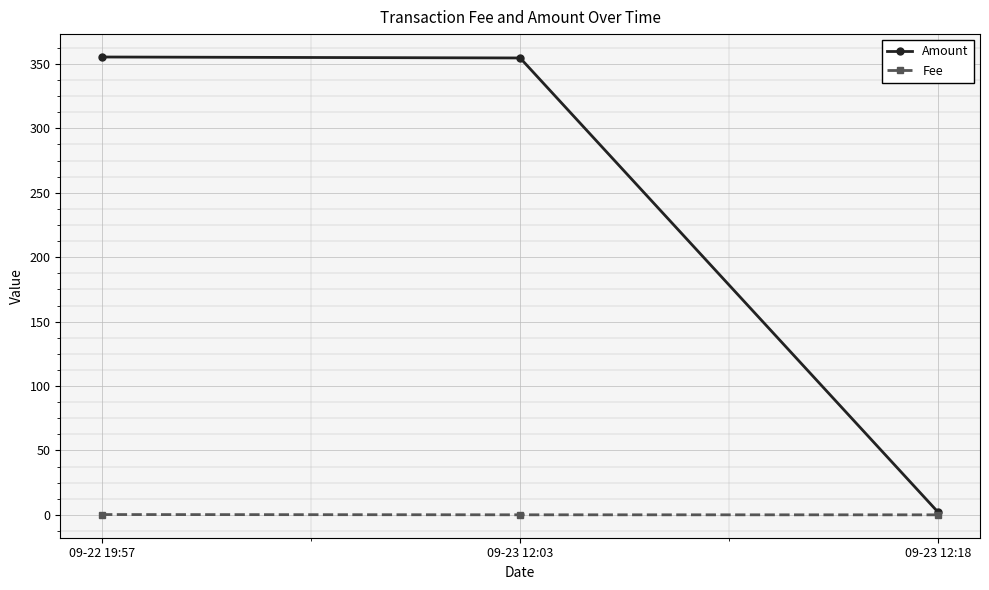

What is the spread (max minus min) of values at 09-23 12:03?

354.6